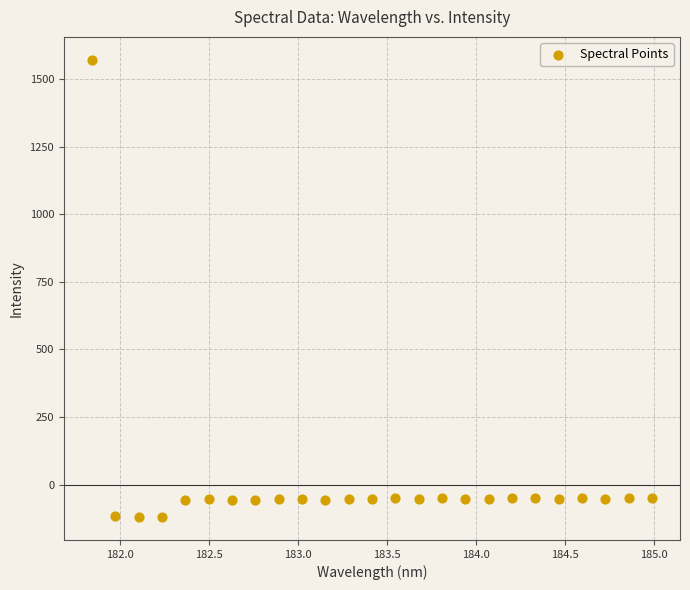

What is the range of Y values (max minus min)?

1691.9